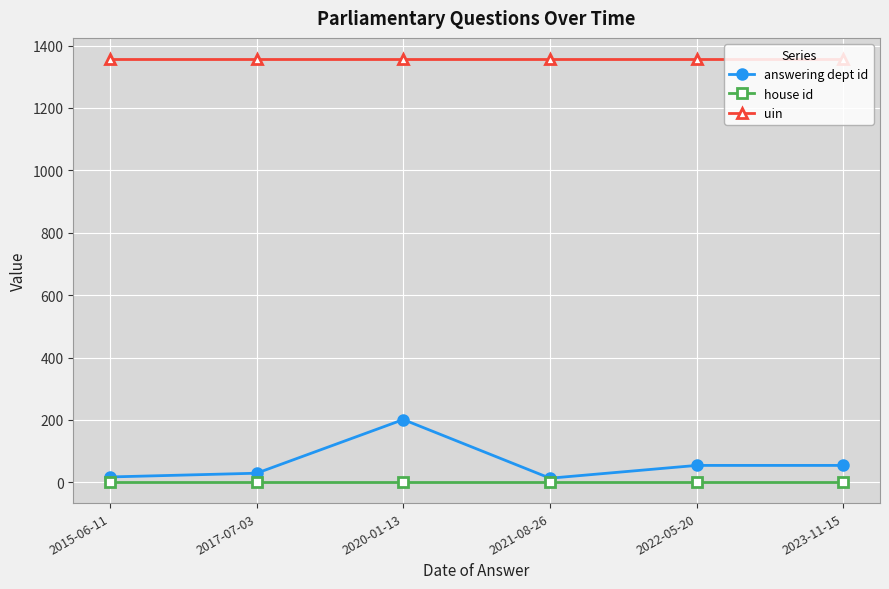

Read the uin value at 2017-07-03.

1357